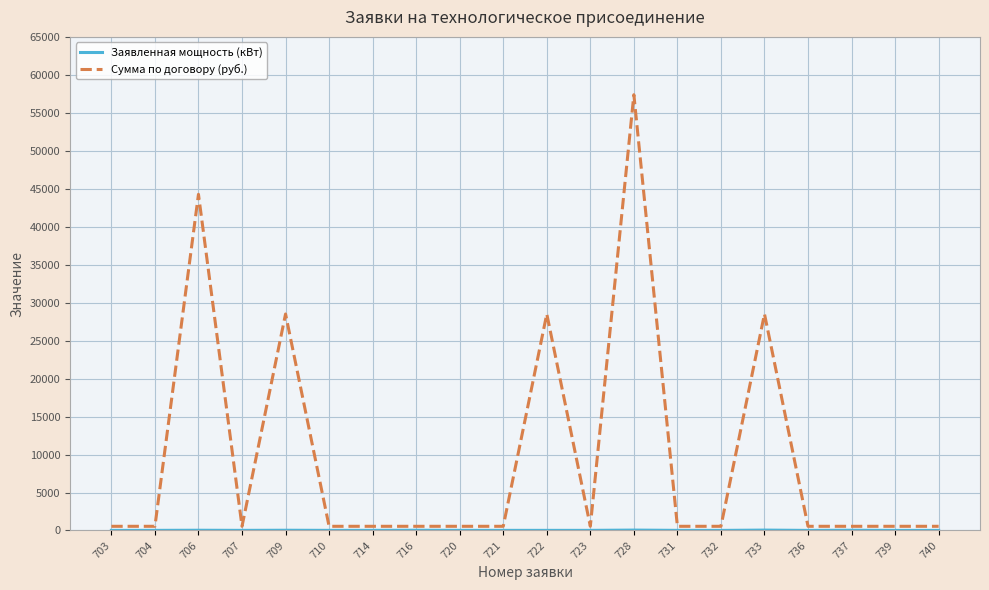

What is the difference between the highest and lowest values at 714?

535.0